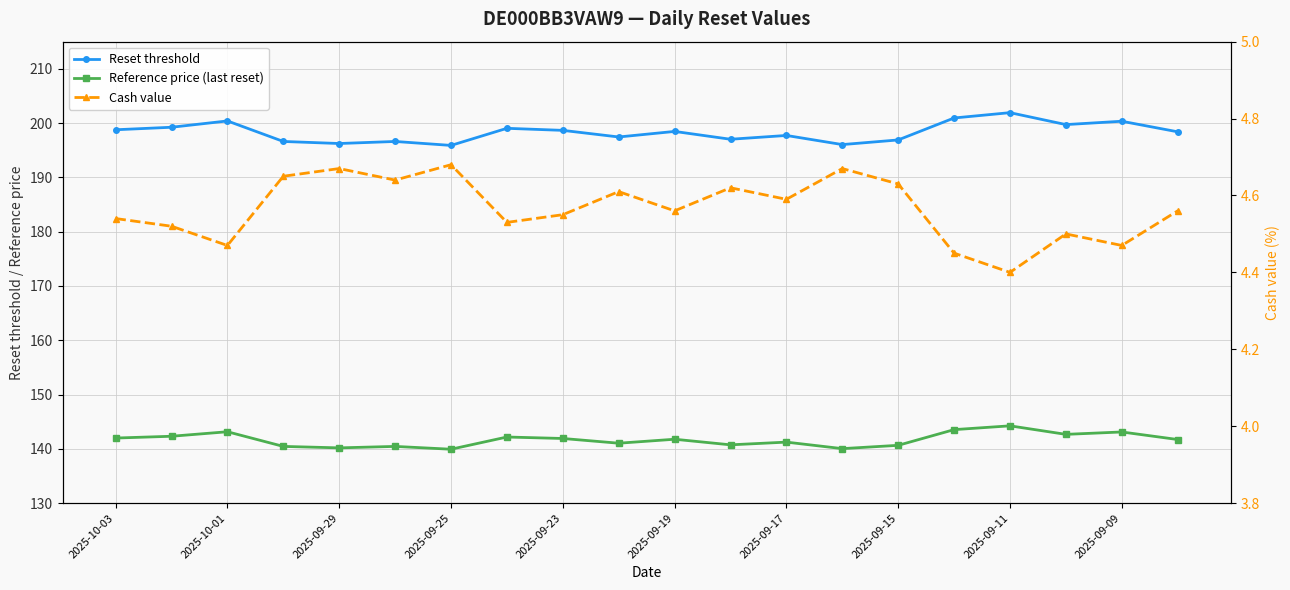

What is the sum of all Cash value values?

91.3